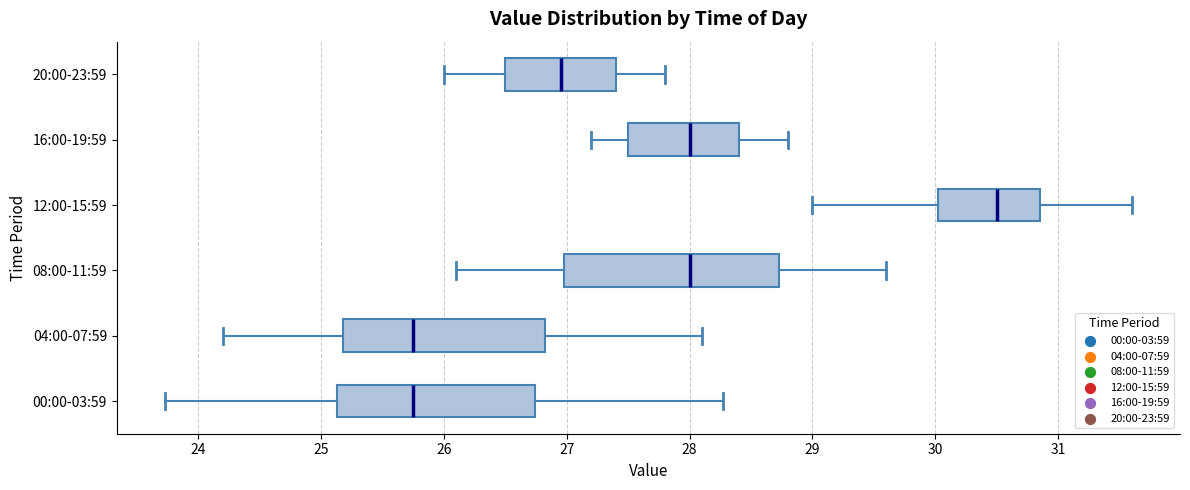

Comparing the boxes themselves (not the whiskers), which one is the widest?

08:00-11:59